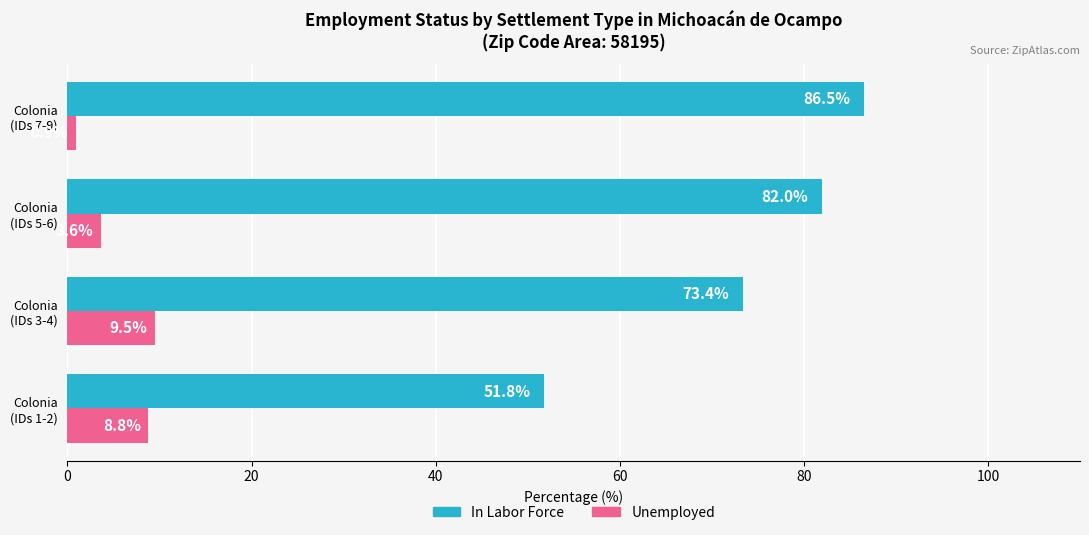

What is the maximum value for Unemployed?

9.5